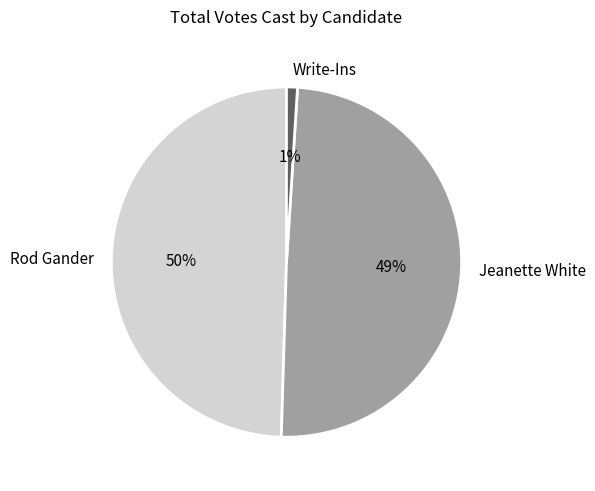

Which category has the smallest portion of the pie?

Write-Ins